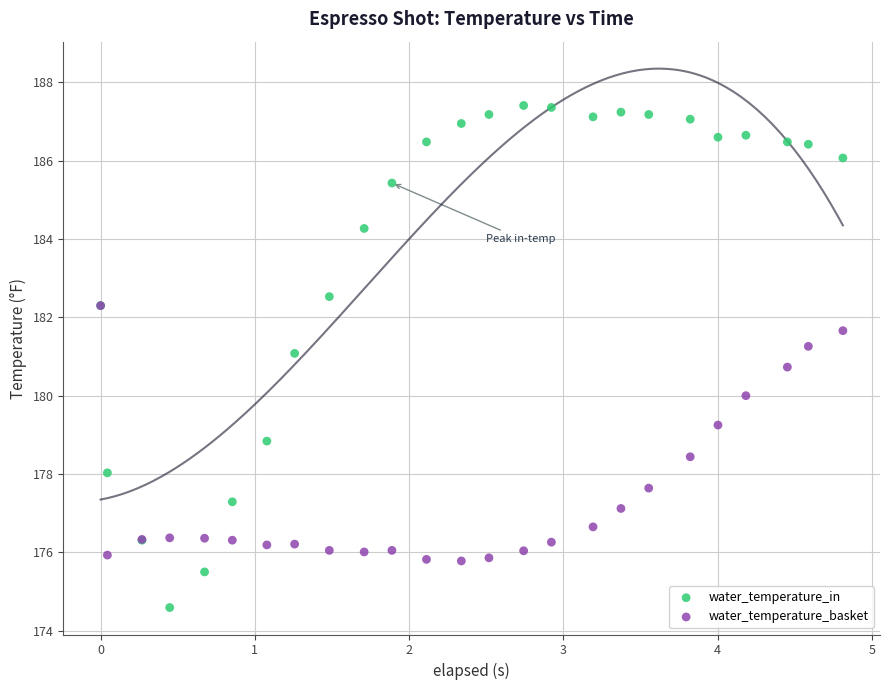

What are all the series names shown in the legend?

water_temperature_in, water_temperature_basket